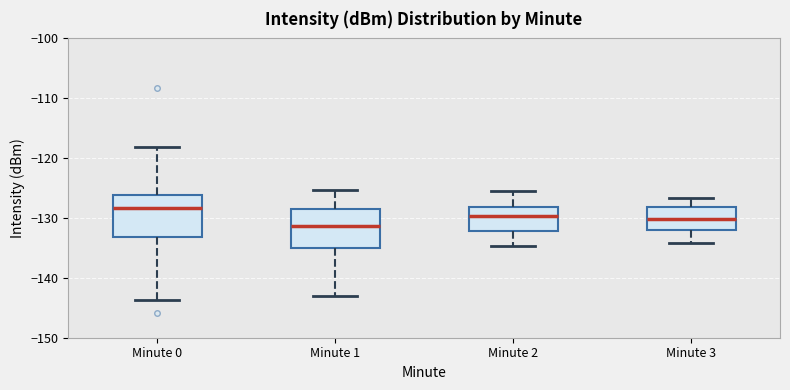

Which box has the lowest median line?

Minute 1